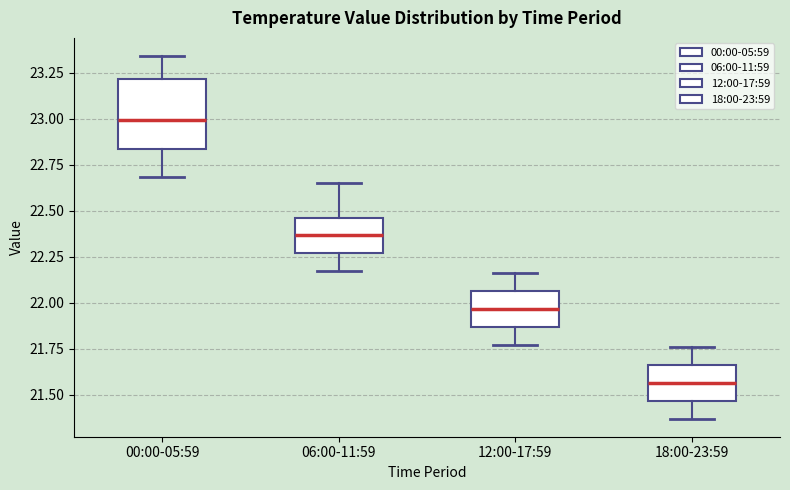

Which box has the highest median line?

00:00-05:59